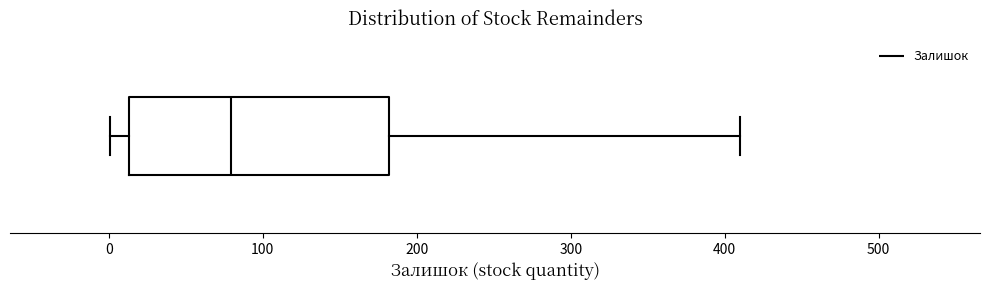

Where does the median line of the box sit on the x-axis? The values are not printed on the chart, so give them approximately, as read against the axis.

80